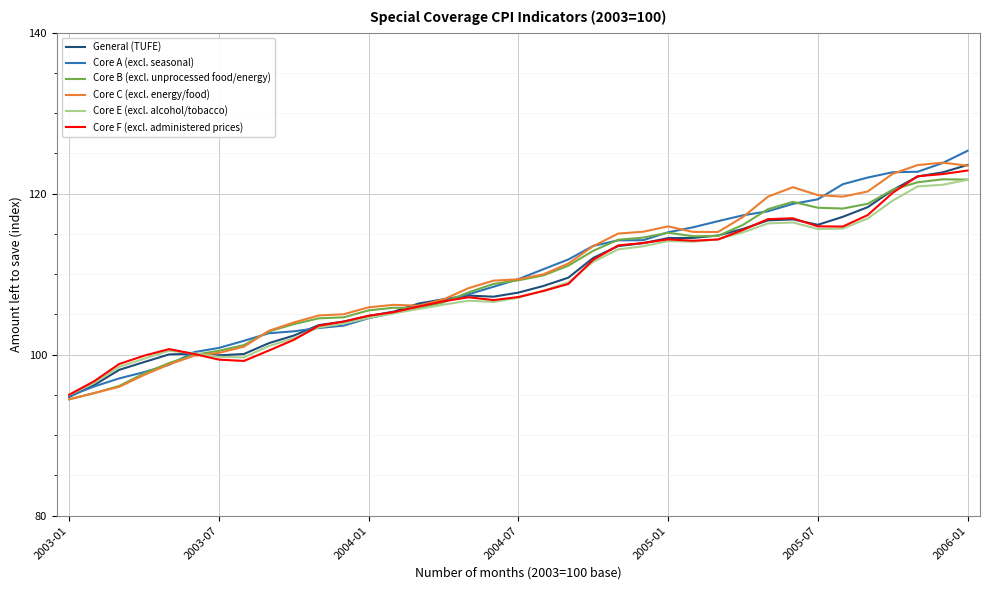

What is the maximum value for Core B (excl. unprocessed food/energy)?

121.8